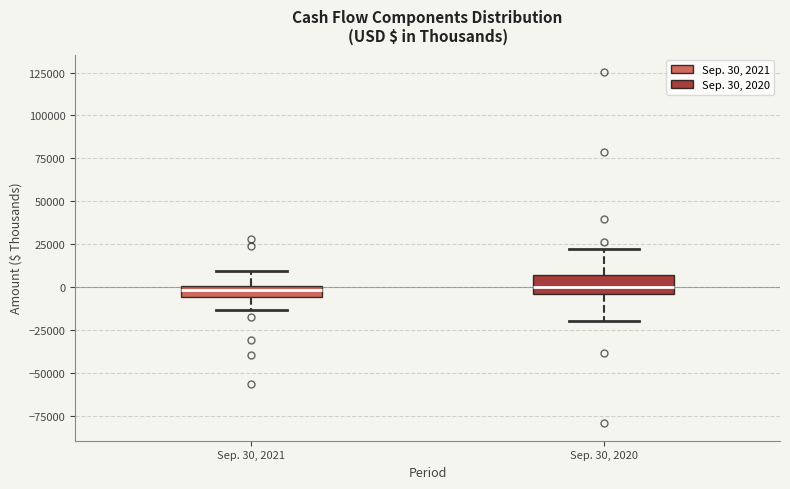

Where is the lower edge of the box for Sep. 30, 2020 on the y-axis? The values are not printed on the chart, so give them approximately, as read against the axis.

-5000